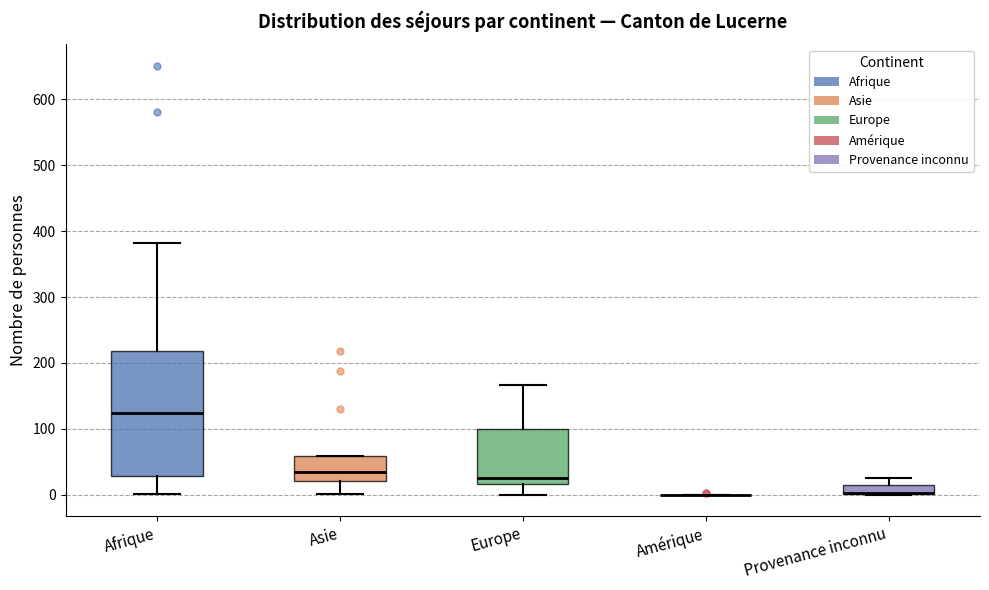

Which box is the tallest, from its lower edge to its upper edge?

Afrique